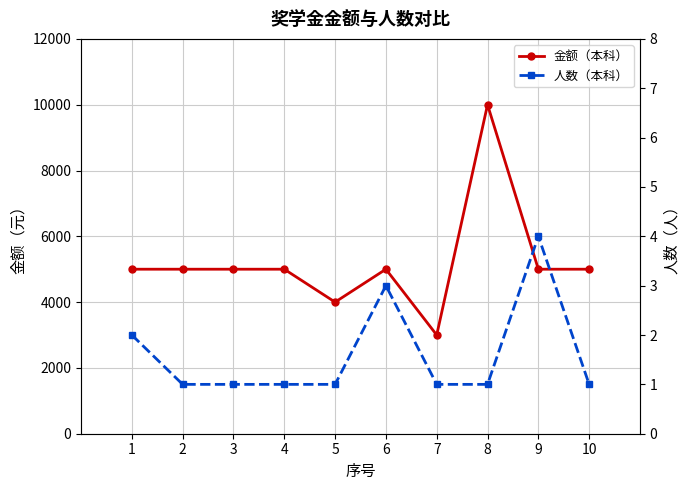

How many lines are shown in the chart?

2